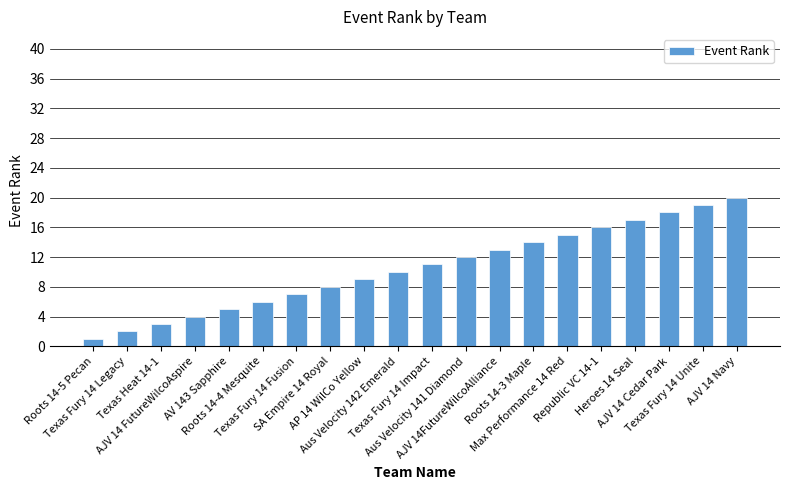

List the labels in order of value, largest first.

AJV 14 Navy, Texas Fury 14 Unite, AJV 14 Cedar Park, Heroes 14 Seal, Republic VC 14-1, Max Performance 14 Red, Roots 14-3 Maple, AJV 14FutureWilcoAlliance, Aus Velocity 141 Diamond, Texas Fury 14 Impact, Aus Velocity 142 Emerald, AP 14 WilCo Yellow, SA Empire 14 Royal, Texas Fury 14 Fusion, Roots 14-4 Mesquite, AV 143 Sapphire, AJV 14 FutureWilcoAspire, Texas Heat 14-1, Texas Fury 14 Legacy, Roots 14-5 Pecan